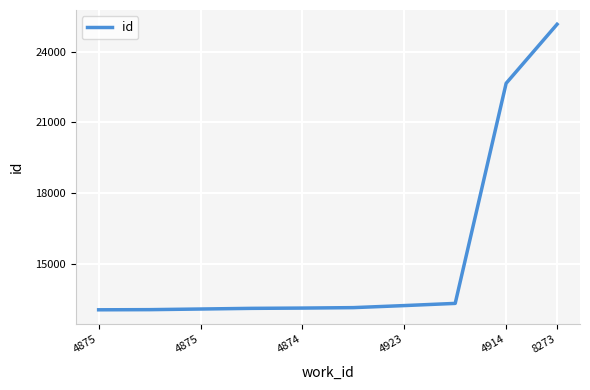

What is the difference between the maximum and minimum values?

12139